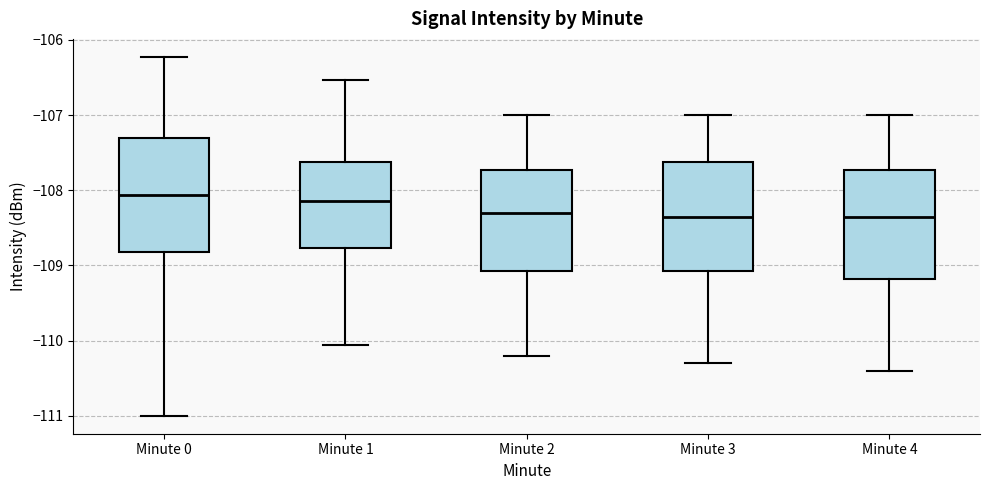

Reading left to right, transcribe this box plot: for each box, give where its median line is, the range the box spans, and where its two whiskers end, as read against the y-axis. The values are not printed on the chart, so give them approximately, as read against the axis.

Minute 0: median -108.1, box -108.8 to -107.3, whiskers -111.0 to -106.2
Minute 1: median -108.1, box -108.8 to -107.6, whiskers -110.1 to -106.5
Minute 2: median -108.3, box -109.1 to -107.7, whiskers -110.2 to -107.0
Minute 3: median -108.3, box -109.1 to -107.6, whiskers -110.3 to -107.0
Minute 4: median -108.3, box -109.2 to -107.7, whiskers -110.4 to -107.0